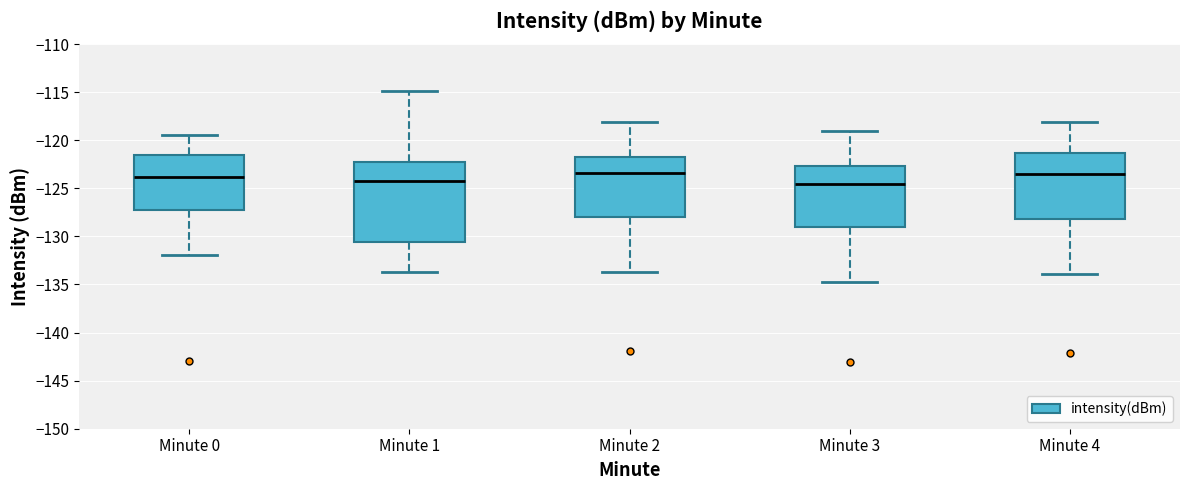

Where does the median line of the box for Minute 4 sit on the y-axis? The values are not printed on the chart, so give them approximately, as read against the axis.

-123.5